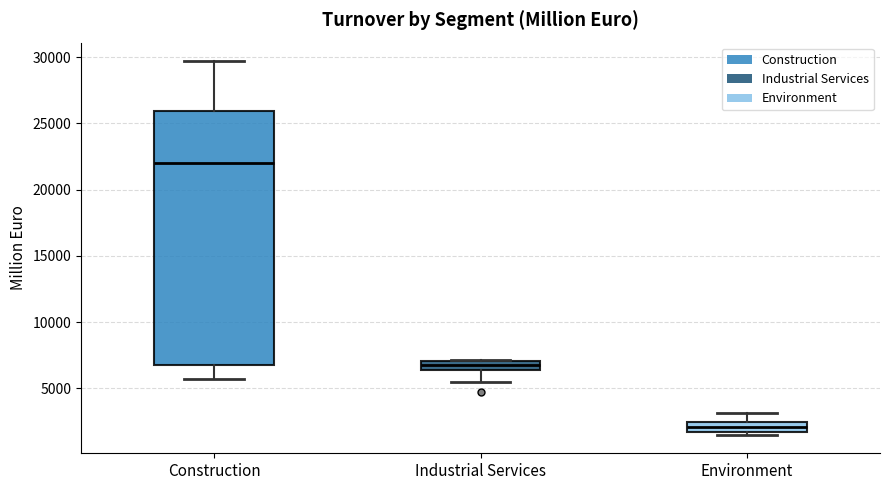

Comparing the boxes themselves (not the whiskers), which one is the tallest?

Construction